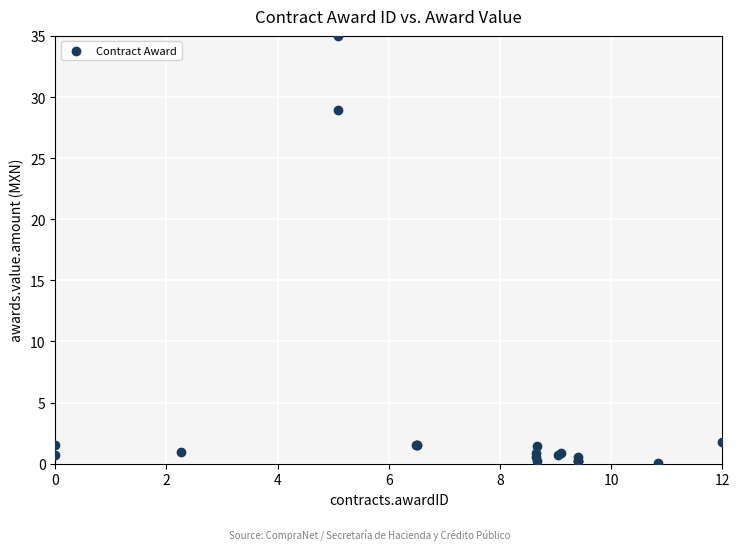

What Y value in the scatter plot is closest to 17?

28.9